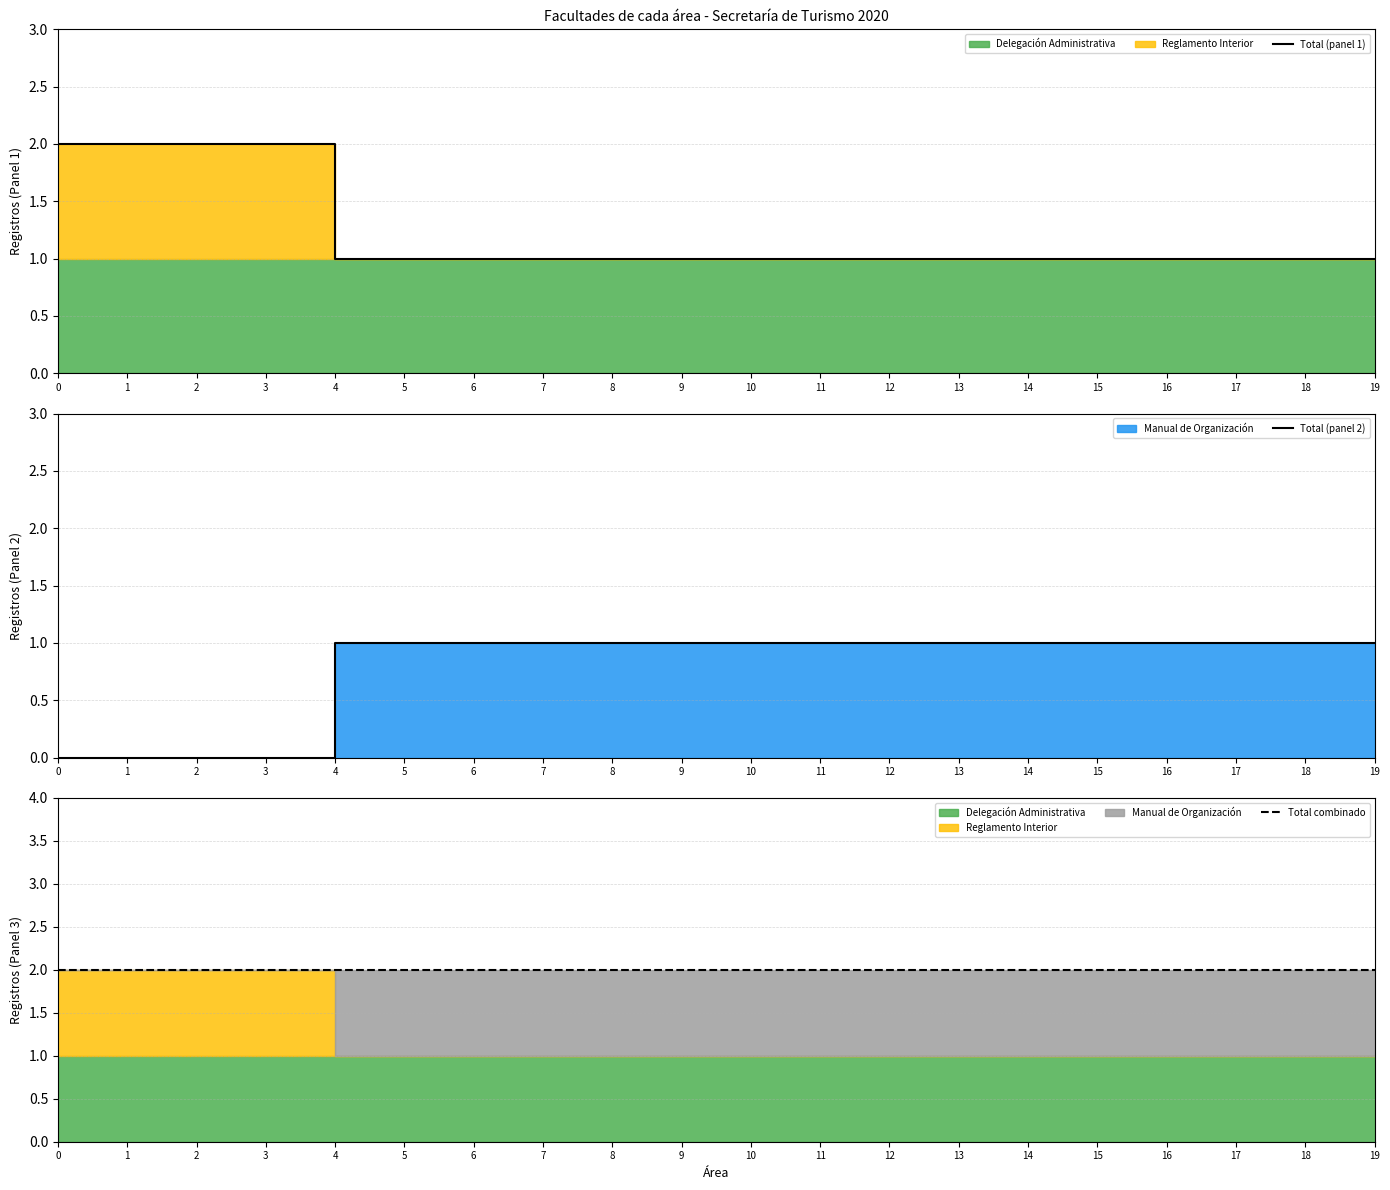

True or false: Total (panel 2) and Total combinado intersect in this chart.

False